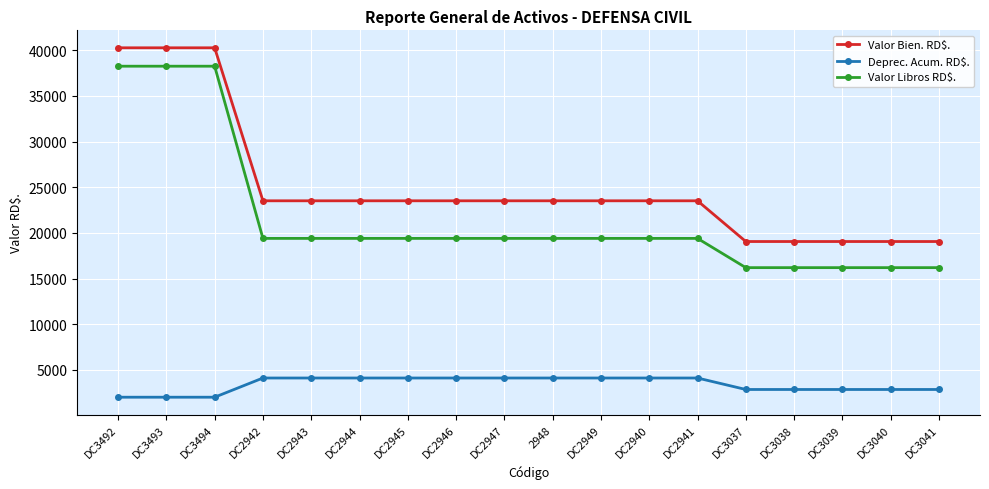

Reading left to right, extract all data points from this chart.

Valor Bien. RD$.: DC3492=40260.0	DC3493=40260.0	DC3494=40260.0	DC2942=23512.7	DC2943=23512.7	DC2944=23512.7	DC2945=23512.7	DC2946=23512.7	DC2947=23512.7	2948=23512.7	DC2949=23512.7	DC2940=23512.7	DC2941=23512.7	DC3037=19055.0	DC3038=19055.0	DC3039=19055.0	DC3040=19055.0	DC3041=19055.0
Deprec. Acum. RD$.: DC3492=2013.0	DC3493=2013.0	DC3494=2013.0	DC2942=4114.6	DC2943=4114.6	DC2944=4114.6	DC2945=4114.6	DC2946=4114.6	DC2947=4114.6	2948=4114.6	DC2949=4114.6	DC2940=4114.6	DC2941=4114.6	DC3037=2858.1	DC3038=2858.1	DC3039=2858.1	DC3040=2858.1	DC3041=2858.1
Valor Libros RD$.: DC3492=38246.1	DC3493=38246.1	DC3494=38246.1	DC2942=19397.2	DC2943=19397.2	DC2944=19397.2	DC2945=19397.2	DC2946=19397.2	DC2947=19397.2	2948=19397.2	DC2949=19397.2	DC2940=19397.2	DC2941=19397.2	DC3037=16195.9	DC3038=16195.9	DC3039=16195.9	DC3040=16195.9	DC3041=16195.9